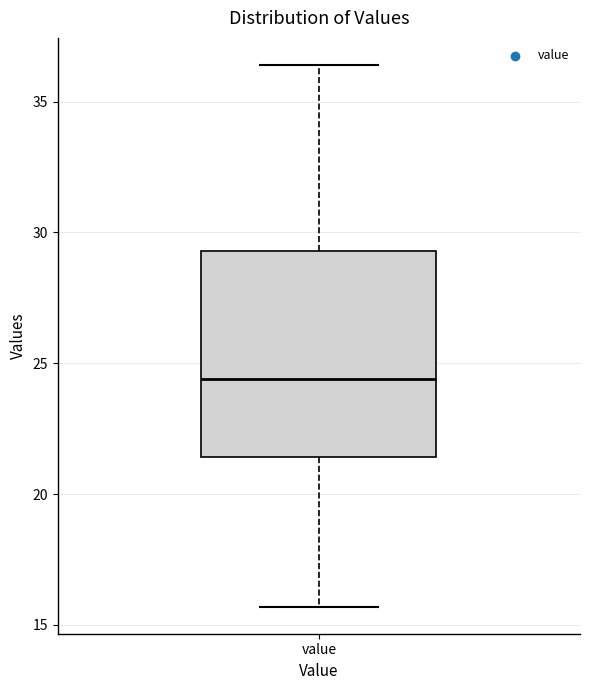

Transcribe this box plot: give where the median line is, the range the box spans, and where the two whiskers end, as read against the y-axis. The values are not printed on the chart, so give them approximately, as read against the axis.

median 24.5, box 21.5 to 29.5, whiskers 15.5 to 36.5